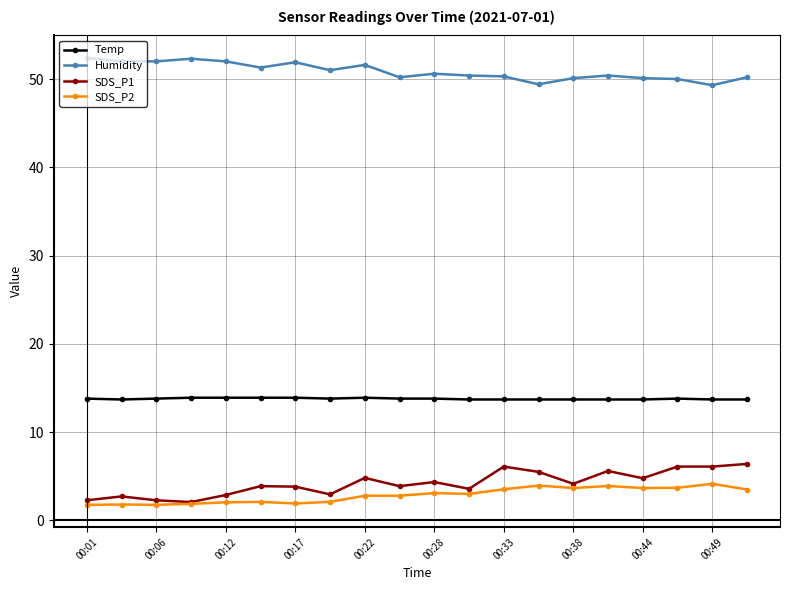

What is the sum of all Humidity values?

1017.5